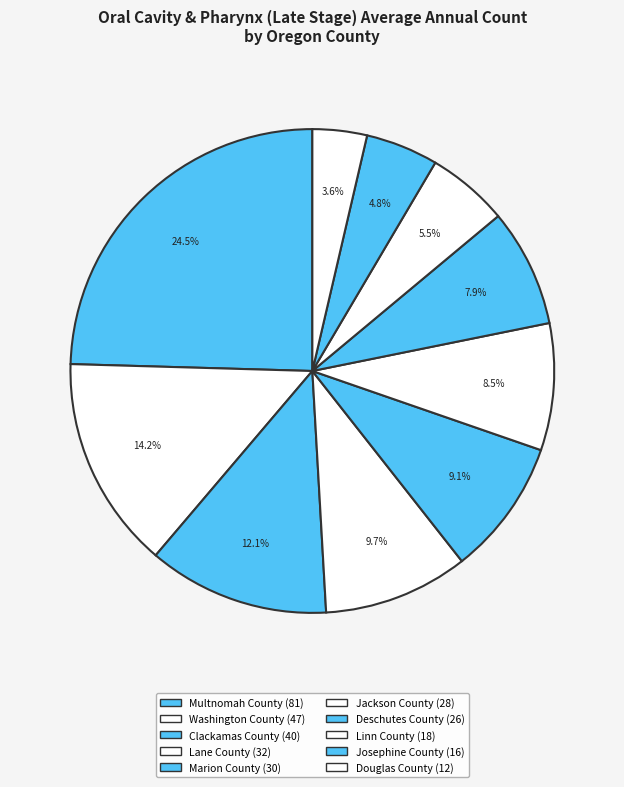

How much of the chart is everything except Lane County?

90.3%